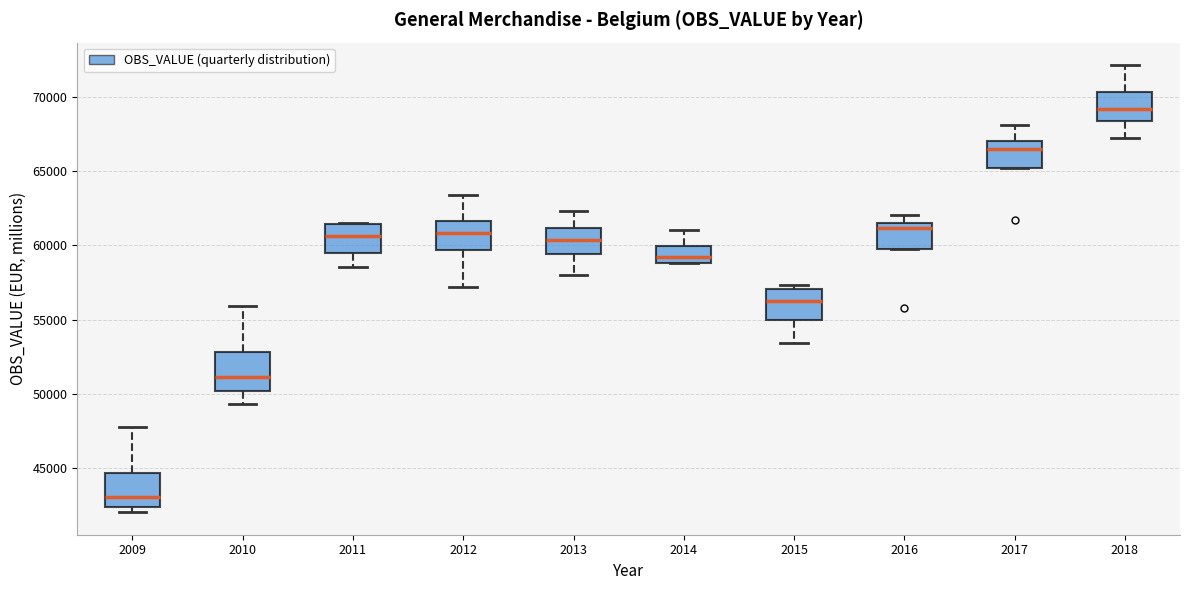

Reading left to right, read every box against the y-axis: the position of its median line, the range the box covers, and the ends of its whiskers. The values are not printed on the chart, so give them approximately, as read against the axis.

2009: median 43000, box 42500 to 44500, whiskers 42000 to 48000
2010: median 51000, box 50000 to 53000, whiskers 49500 to 56000
2011: median 60500, box 59500 to 61500, whiskers 58500 to 61500
2012: median 61000, box 59500 to 61500, whiskers 57000 to 63500
2013: median 60500, box 59500 to 61000, whiskers 58000 to 62500
2014: median 59000 (just above the box's lower edge), box 59000 to 60000, whiskers 59000 to 61000
2015: median 56000, box 55000 to 57000, whiskers 53500 to 57500
2016: median 61000, box 59500 to 61500, whiskers 59500 to 62000
2017: median 66500, box 65000 to 67000, whiskers 65000 to 68000
2018: median 69000, box 68500 to 70500, whiskers 67500 to 72000